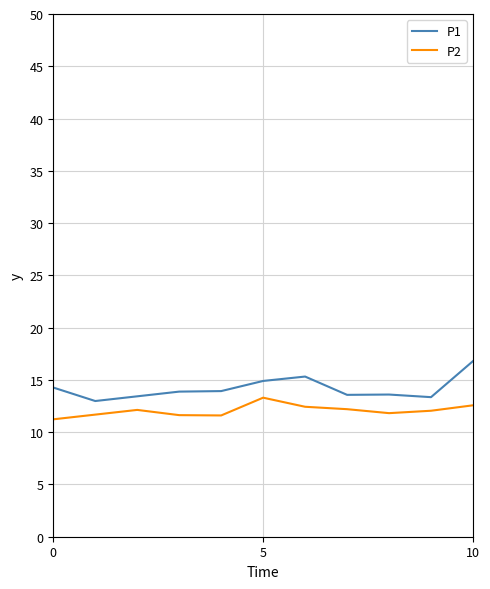

What is the sum of all P2 values?

132.6